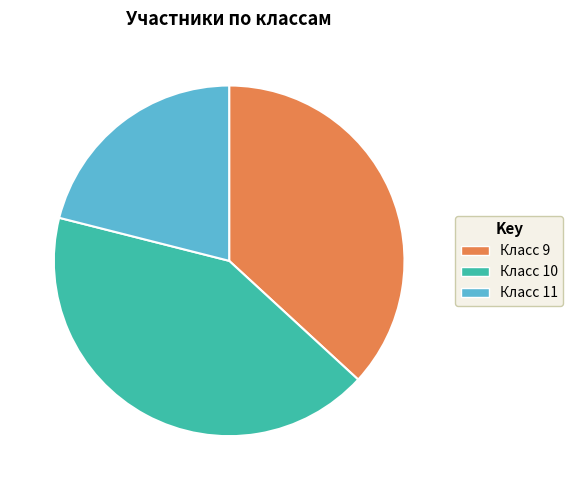

Is there a majority slice in this chart?

No